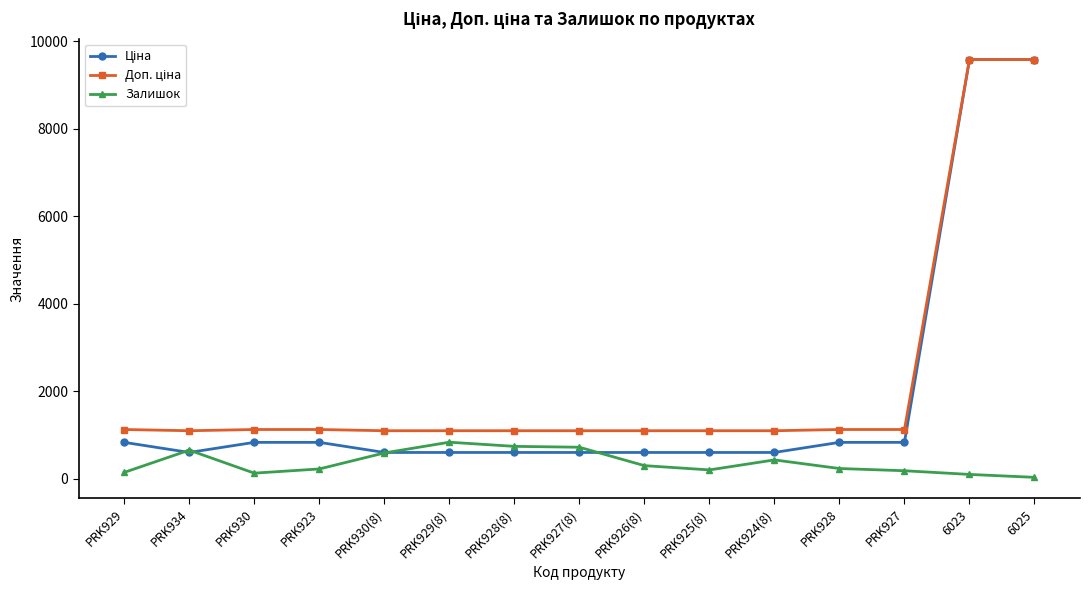

The Залишок series shows 27.0 at 6025. True or false?

True